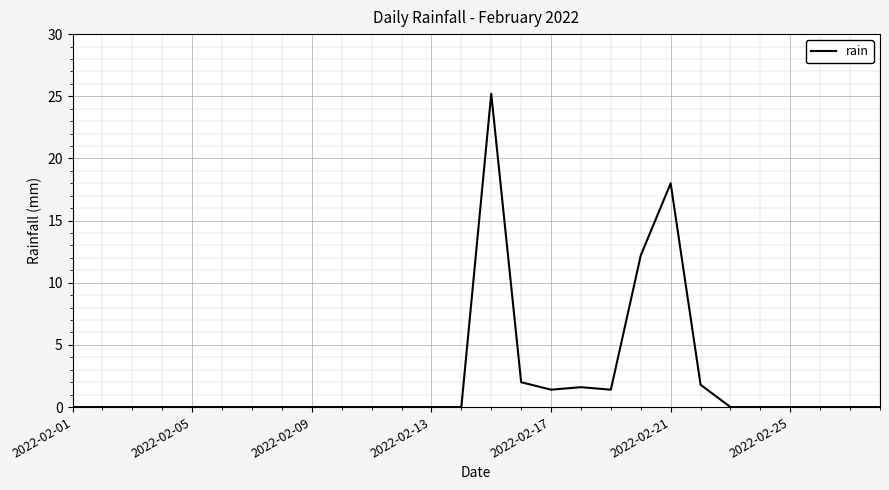

What is the difference between the maximum and minimum values?

25.2